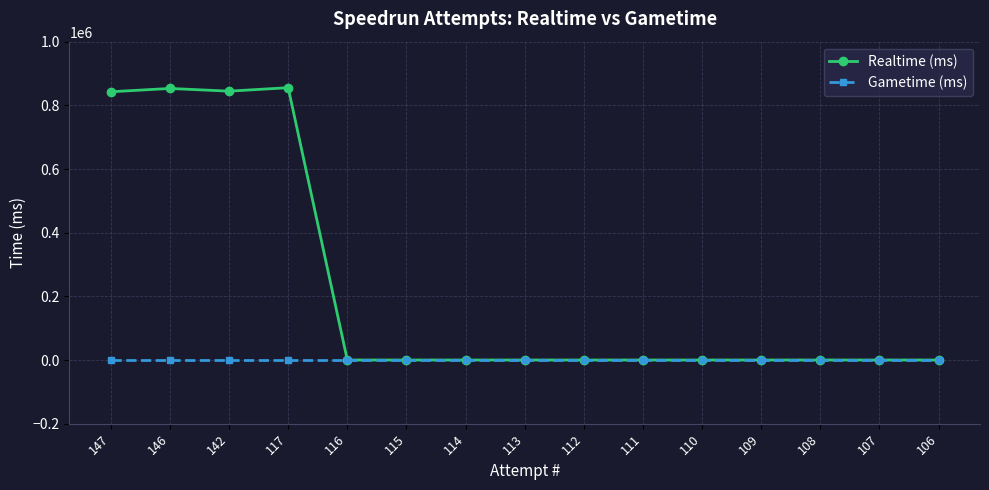

Which series has the widest spread of values?

Realtime (ms)